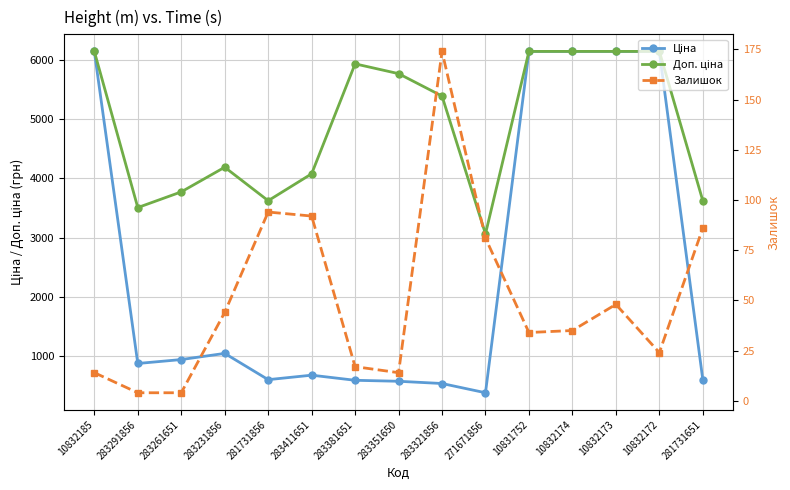

True or false: Доп. ціна has a value of 2122.6 at 283291856.

False